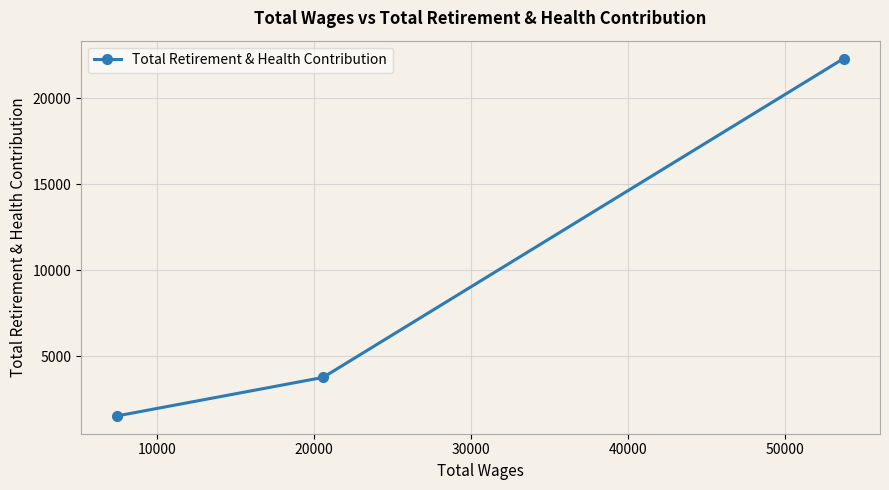

What is the average value?

9206